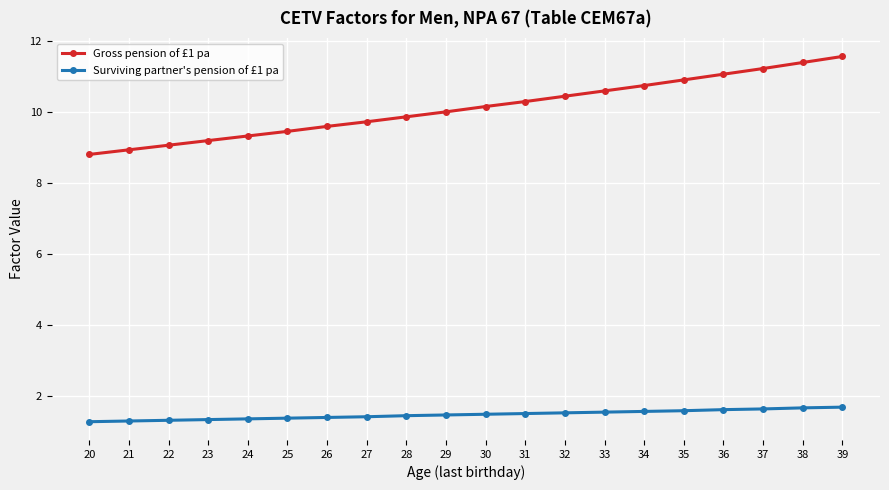

The Gross pension of £1 pa series shows 13.4 at 29. True or false?

False